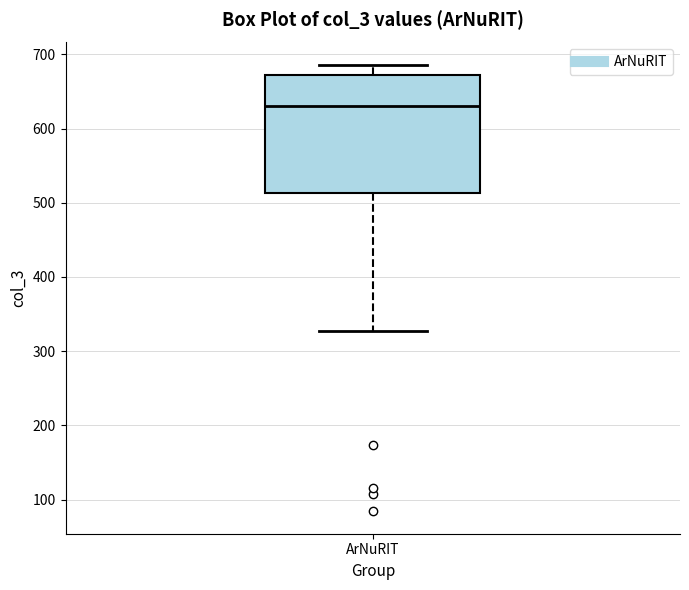

Where is the lower edge of the box for ArNuRIT on the y-axis? The values are not printed on the chart, so give them approximately, as read against the axis.

510